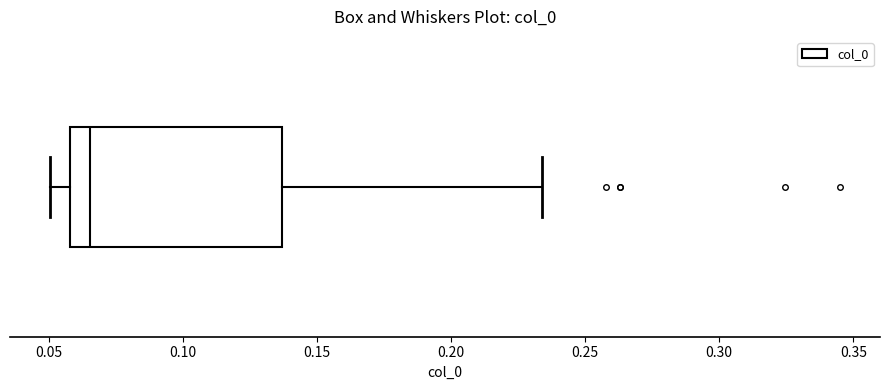

Transcribe this box plot: give where the median line is, the range the box spans, and where the two whiskers end, as read against the x-axis. The values are not printed on the chart, so give them approximately, as read against the axis.

median 0.065, box 0.060 to 0.135, whiskers 0.050 to 0.235